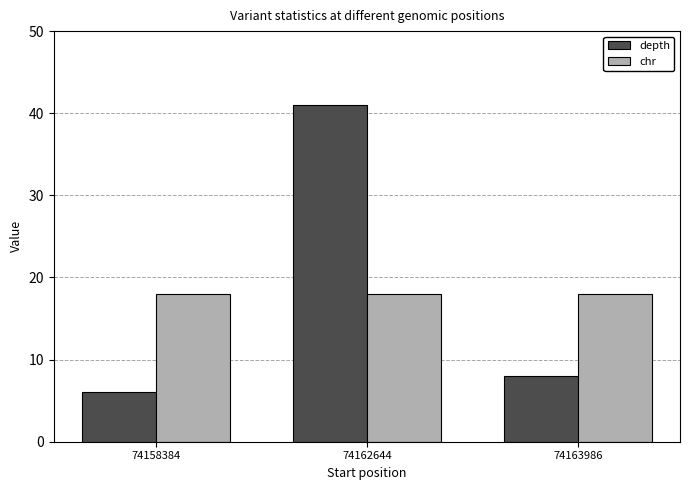

Reading left to right, transcribe all the data shown in this chart.

depth: 6	41	8
chr: 18	18	18